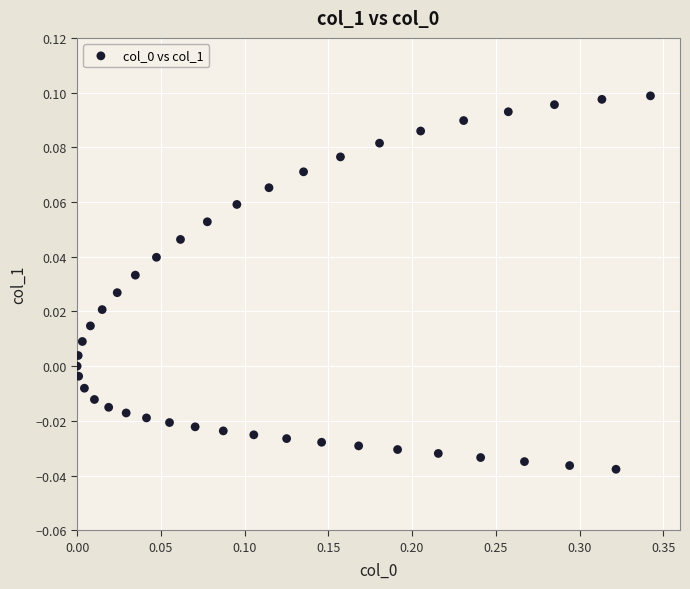

What is the range of X values (max minus min)?

0.3